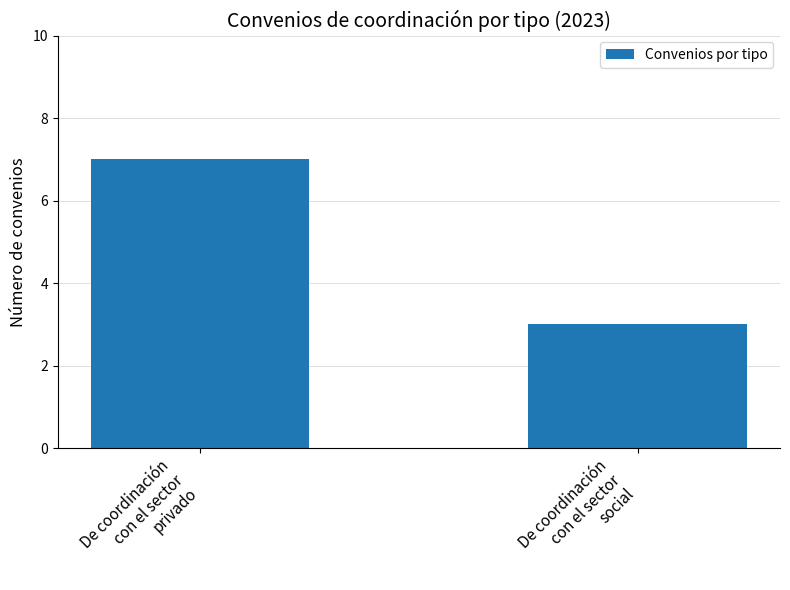

At which category does the chart reach its minimum across all series?

De coordinación
con el sector
social